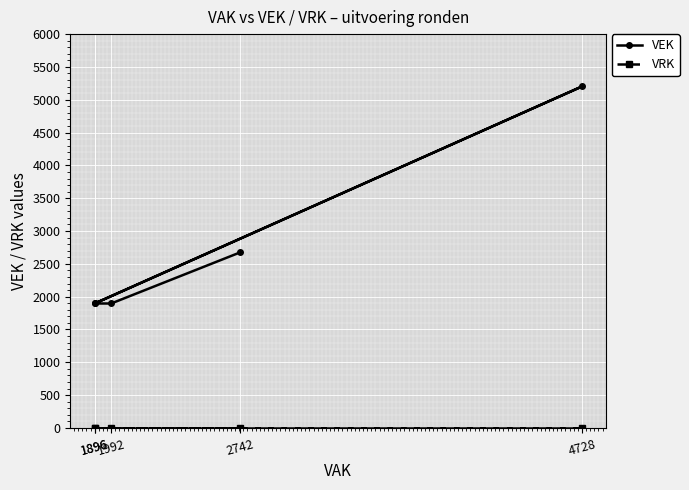

True or false: VEK has a value of 1896 at 1896.

True